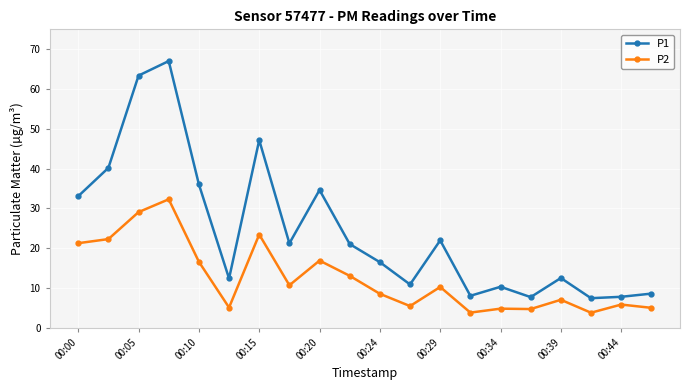

What is the maximum value for P1?

67.0